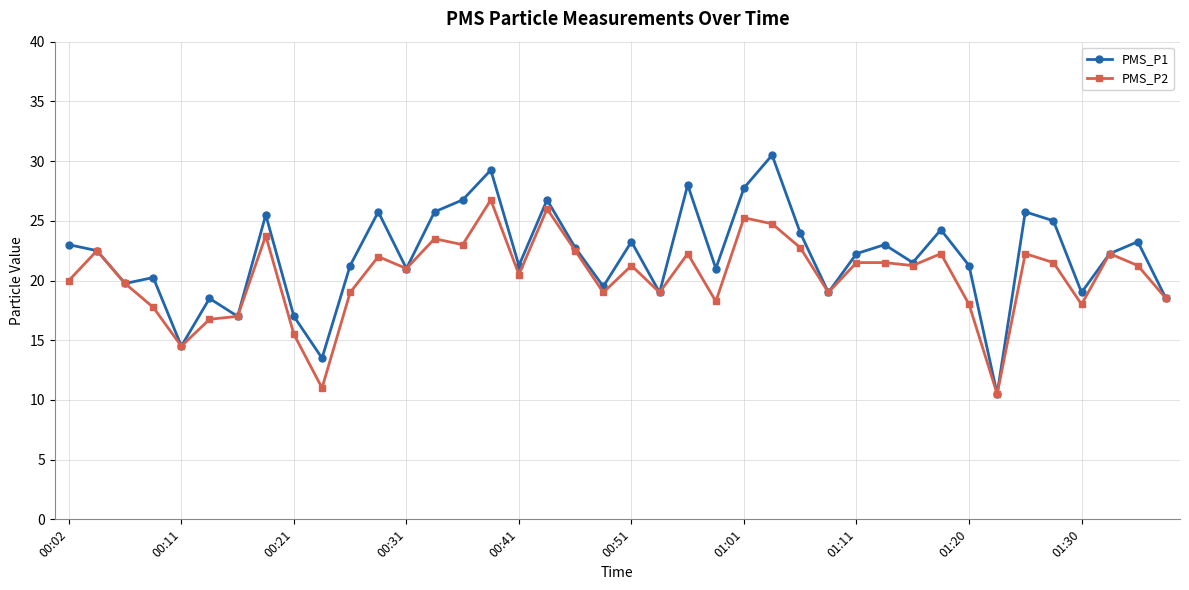

What is the value of the PMS_P1 point at the 28th from the left?

19.0